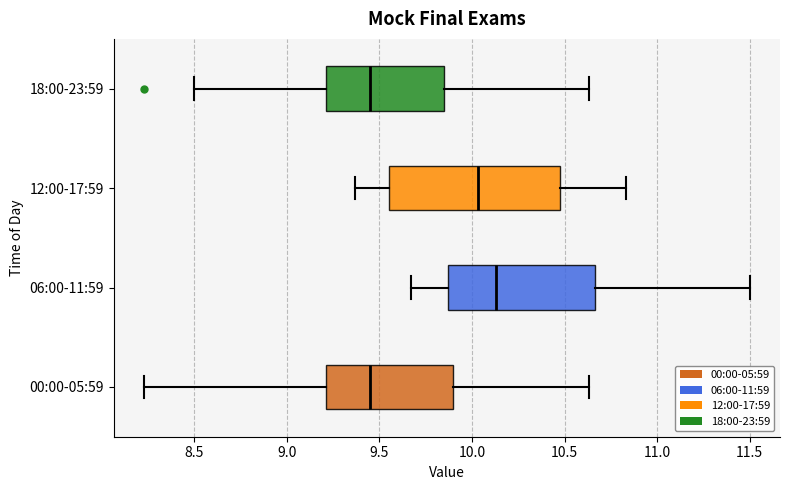

Where does the right whisker of the box for 00:00-05:59 end on the x-axis? The values are not printed on the chart, so give them approximately, as read against the axis.

10.65